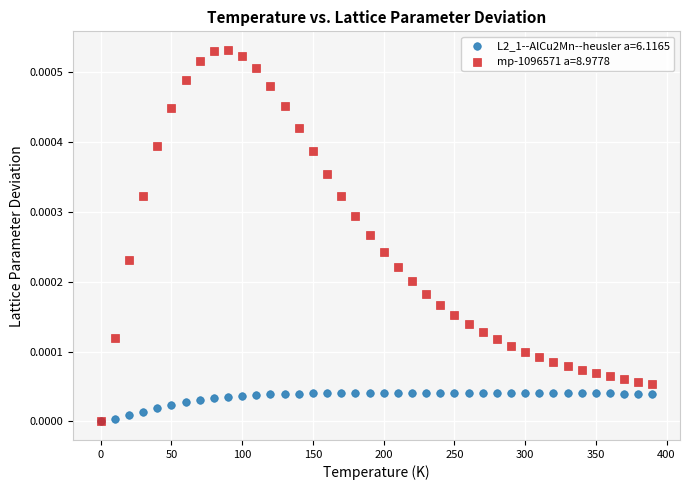

What are all the series names shown in the legend?

L2_1--AlCu2Mn--heusler a=6.1165, mp-1096571 a=8.9778